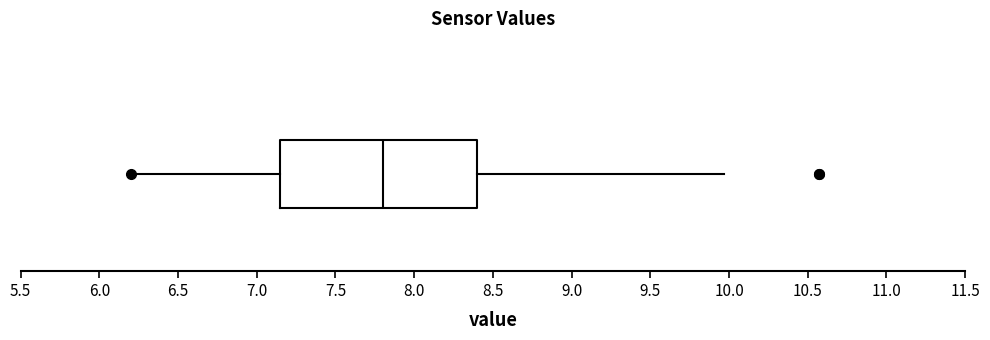

Where does the left whisker of the box end on the x-axis? The values are not printed on the chart, so give them approximately, as read against the axis.

6.20